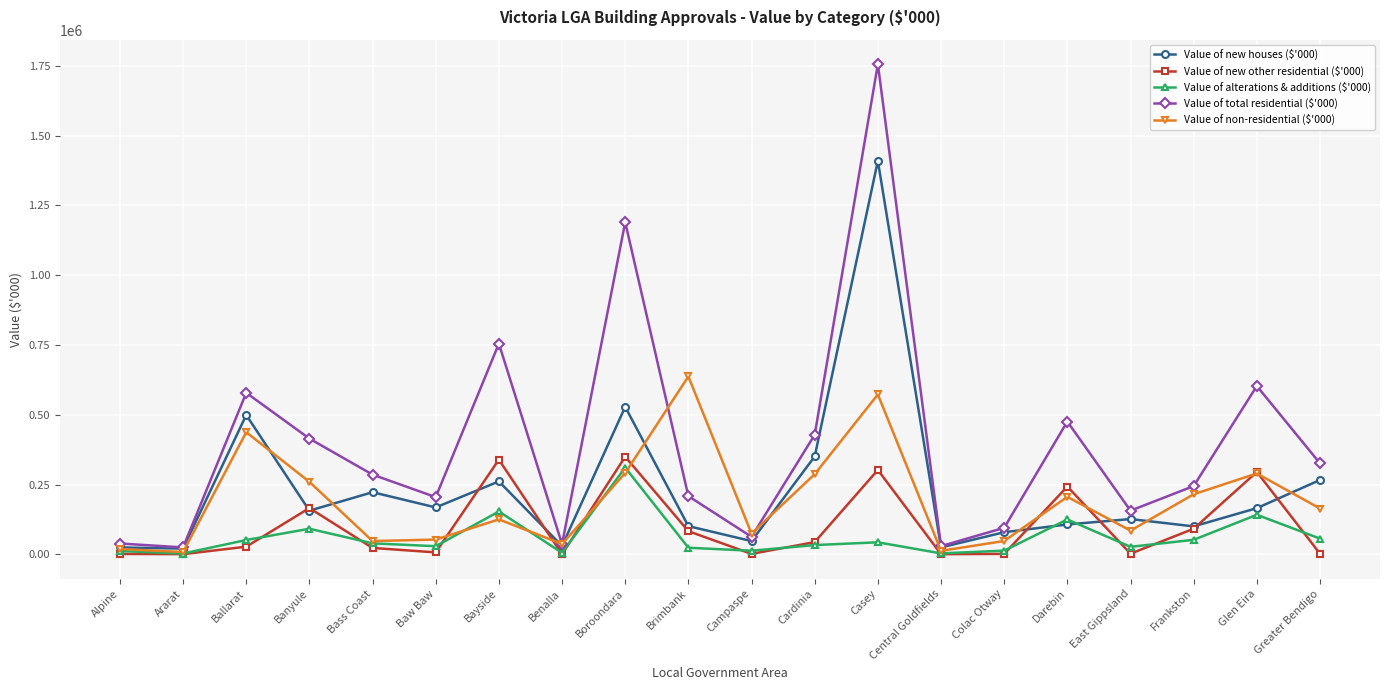

What is the maximum value shown in the chart?

1755934.3